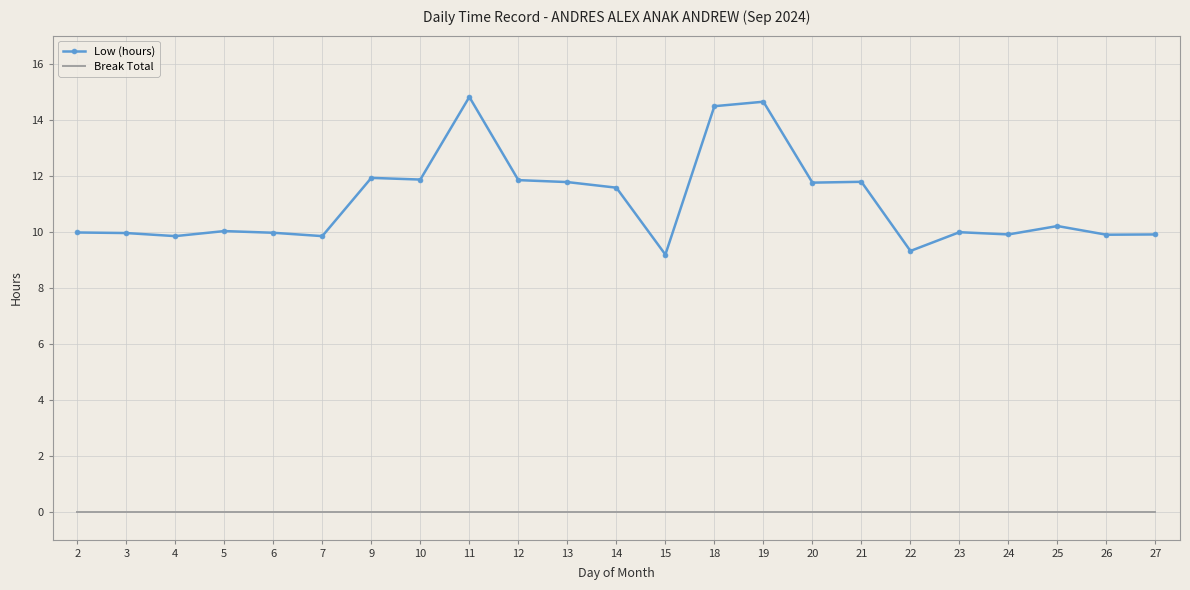

Rank the series by their average value, from highest to lowest.

Low (hours), Break Total